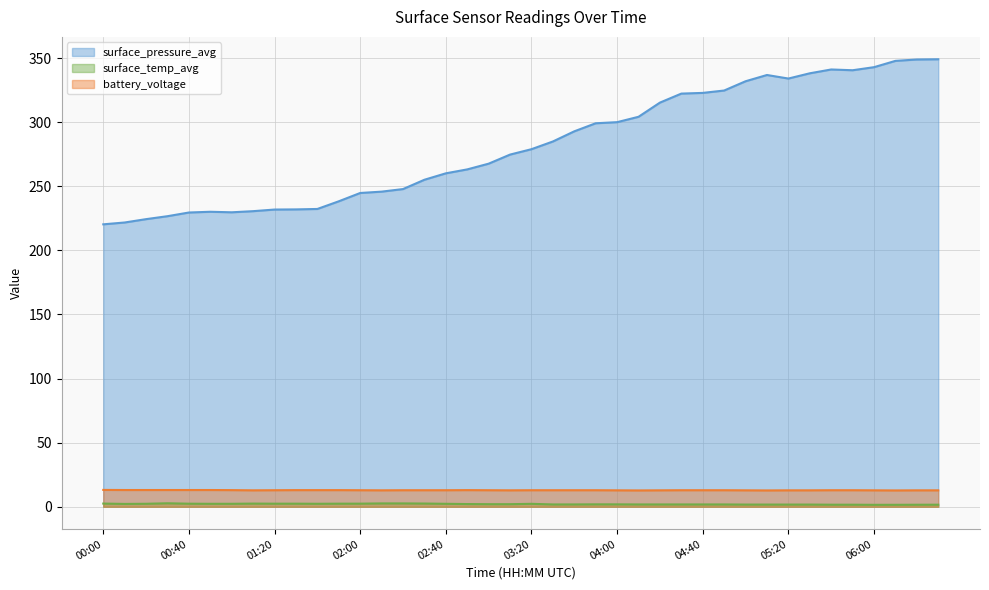

True or false: surface_temp_avg and battery_voltage cross at least once.

False